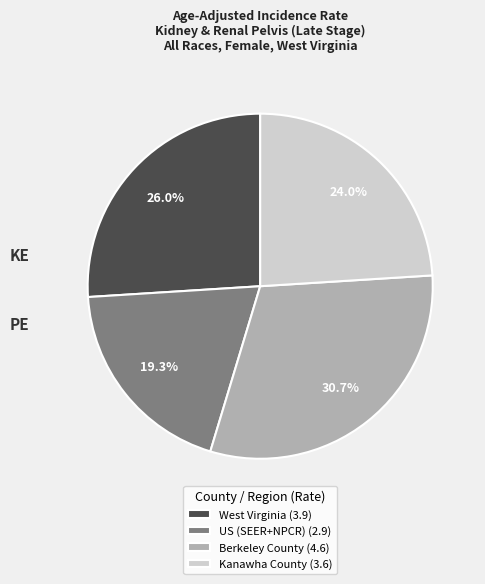

True or false: Berkeley County accounts for 36% of the total.

False